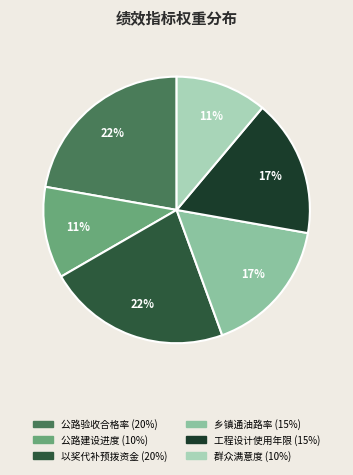

Count the number of slices in the pie.

6